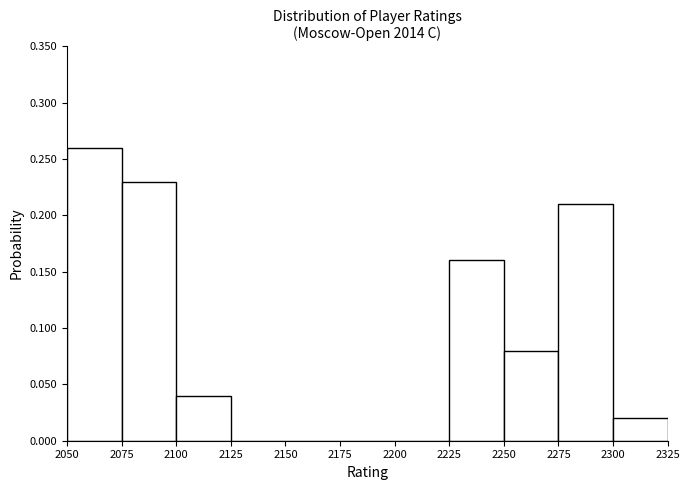

Reading left to right, list every bar in this chart as the range it spans on the x-axis followed by its height. The values are not printed on the chart, so give them approximately, as read against the axis.

2050 to 2075: 0.26
2075 to 2100: 0.23
2100 to 2125: 0.04
2125 to 2150: 0
2150 to 2175: 0
2175 to 2200: 0
2200 to 2225: 0
2225 to 2250: 0.16
2250 to 2275: 0.08
2275 to 2300: 0.21
2300 to 2325: 0.02